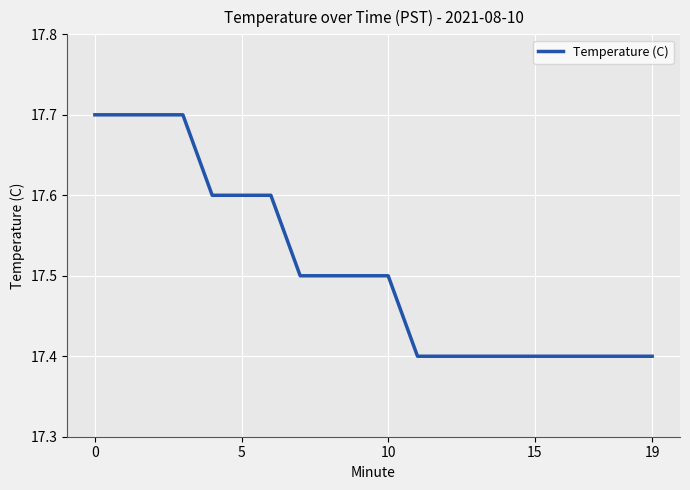

What is the average value?

17.5